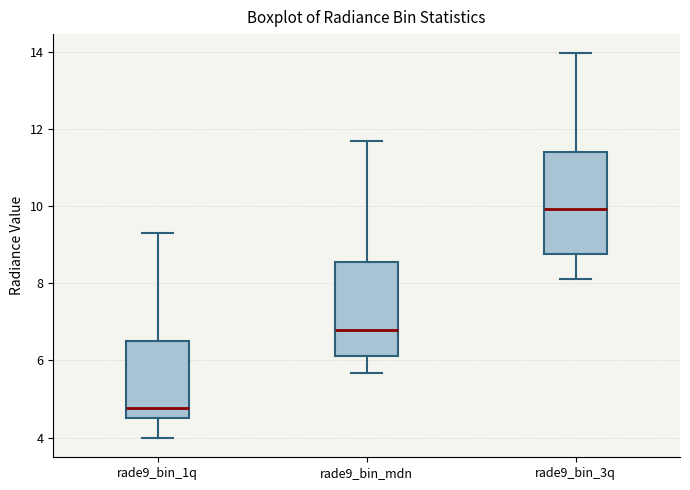

Which box has the highest median line?

rade9_bin_3q